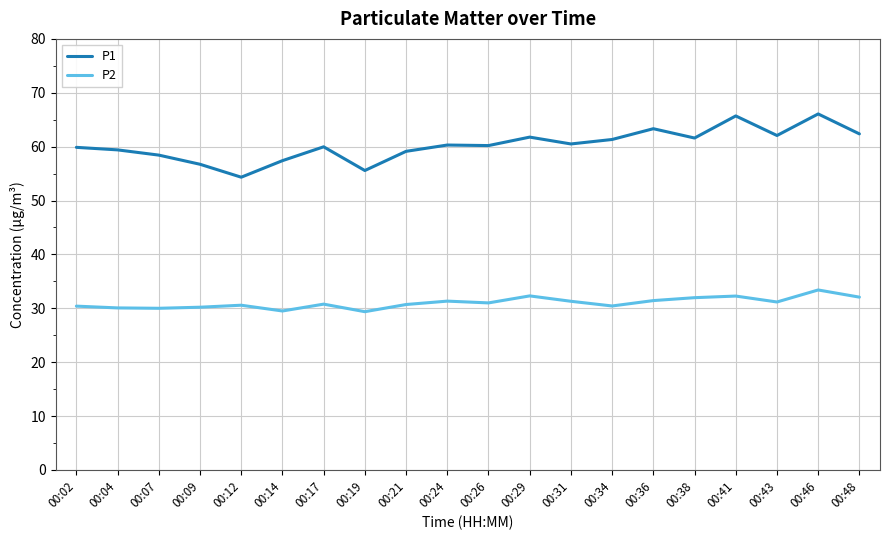

What is the sum of the P2 values at 00:17 and 00:46?

64.2